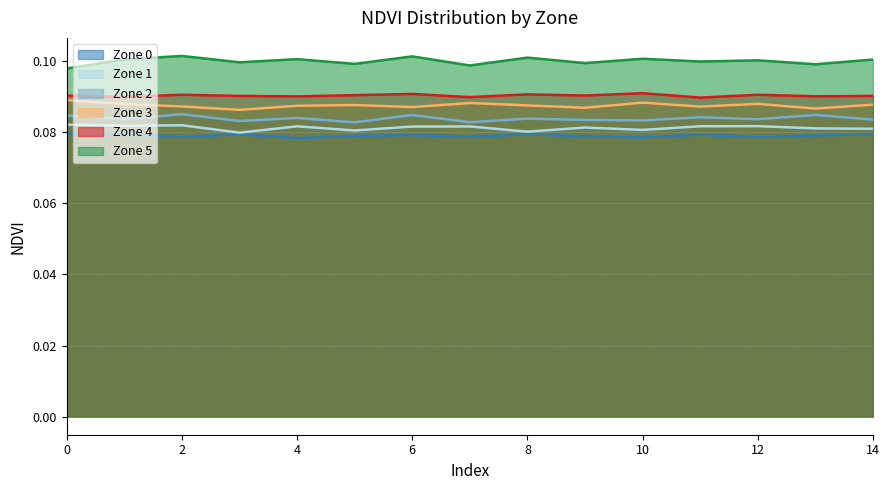

True or false: Zone 1 and Zone 4 cross at least once.

False